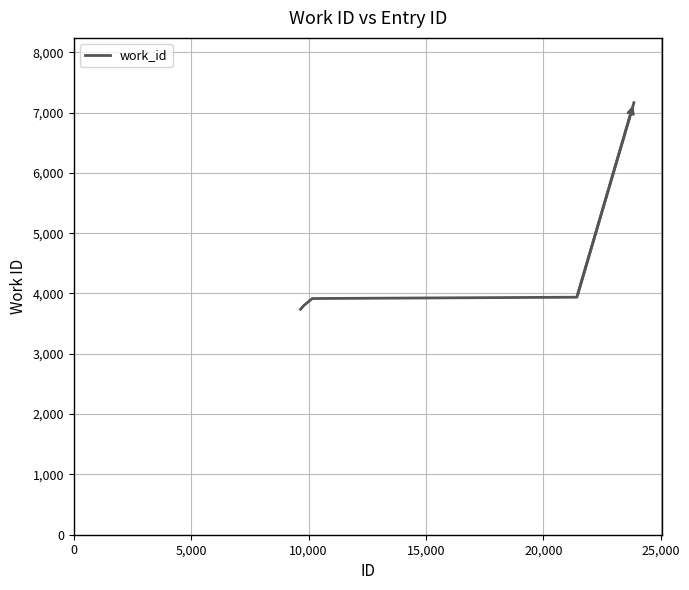

What is the maximum value shown in the chart?

7163